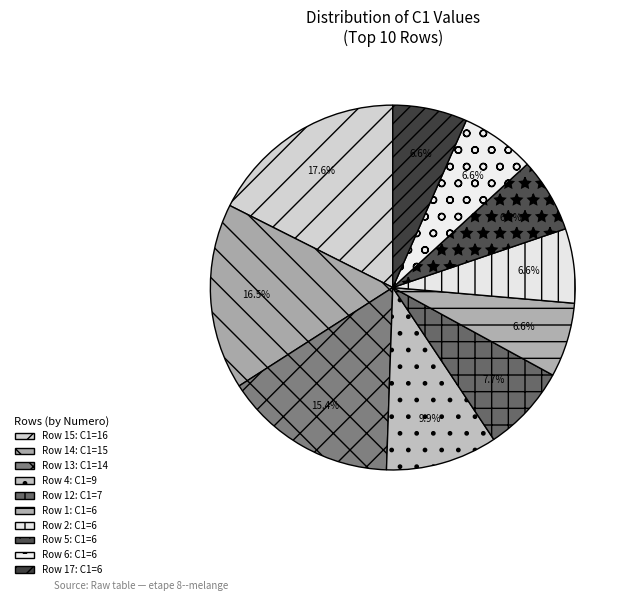

How many segments does this pie chart have?

10